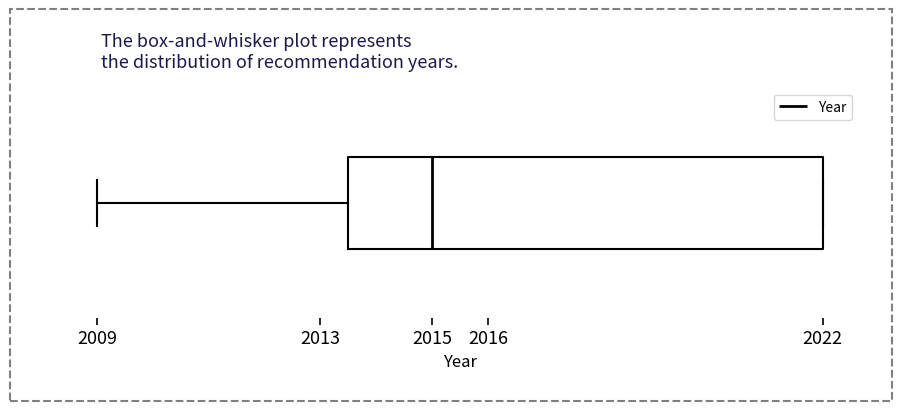

Read this box plot against the x-axis: the position of the median line, the range covered by the box, and the ends of both whiskers. The values are not printed on the chart, so give them approximately, as read against the axis.

median 2015.0, box 2013.5 to 2022.0, whiskers 2009.0 to 2022.0